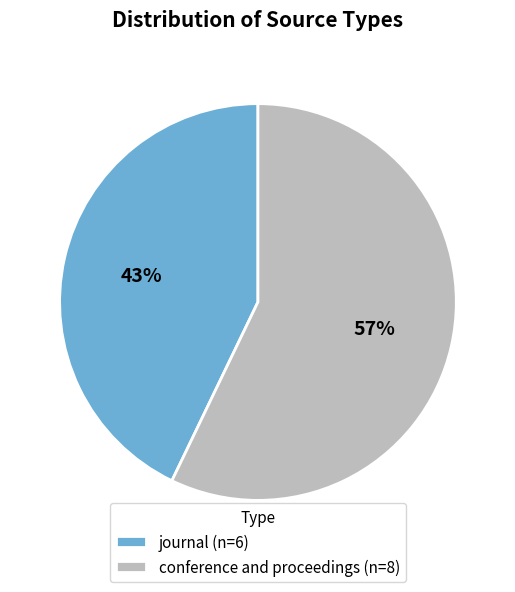

To the nearest percent, what is the combined percentage of journal and conference and proceedings?

100%